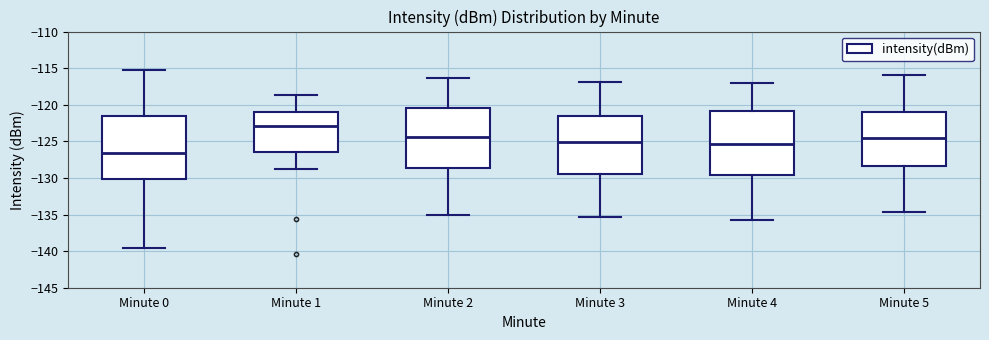

Which box has the highest median line?

Minute 1